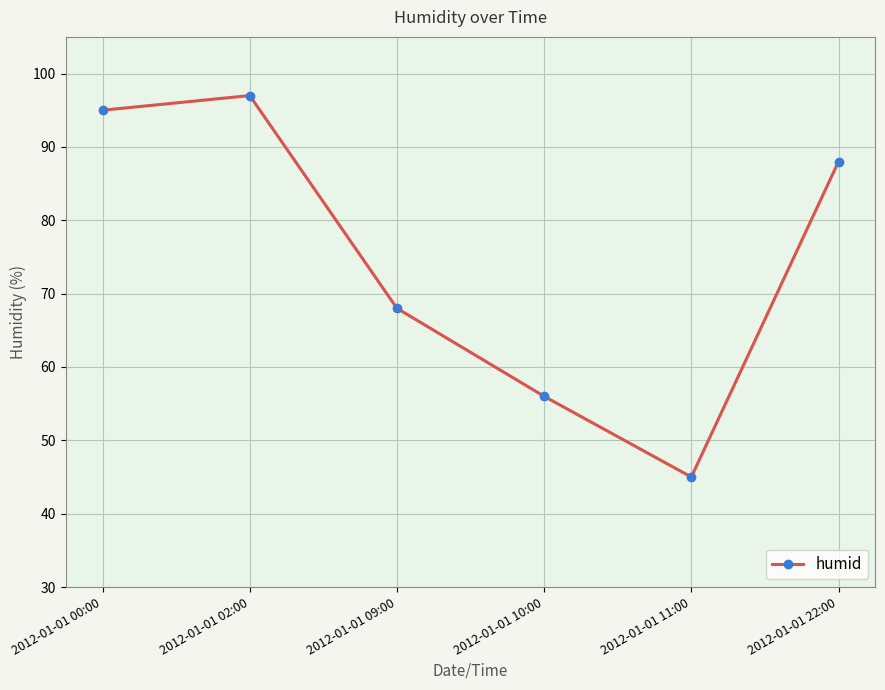

What is the label of the 6th point from the right?

2012-01-01 00:00